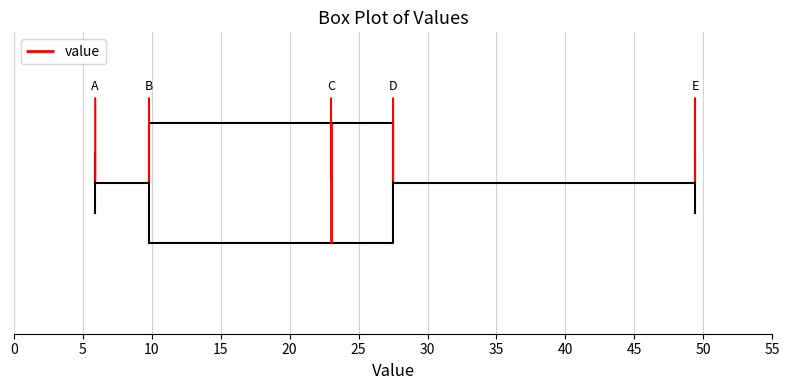

Transcribe this box plot: give where the median line is, the range the box spans, and where the two whiskers end, as read against the x-axis. The values are not printed on the chart, so give them approximately, as read against the axis.

median 23.0, box 10.0 to 27.5, whiskers 6.0 to 49.5